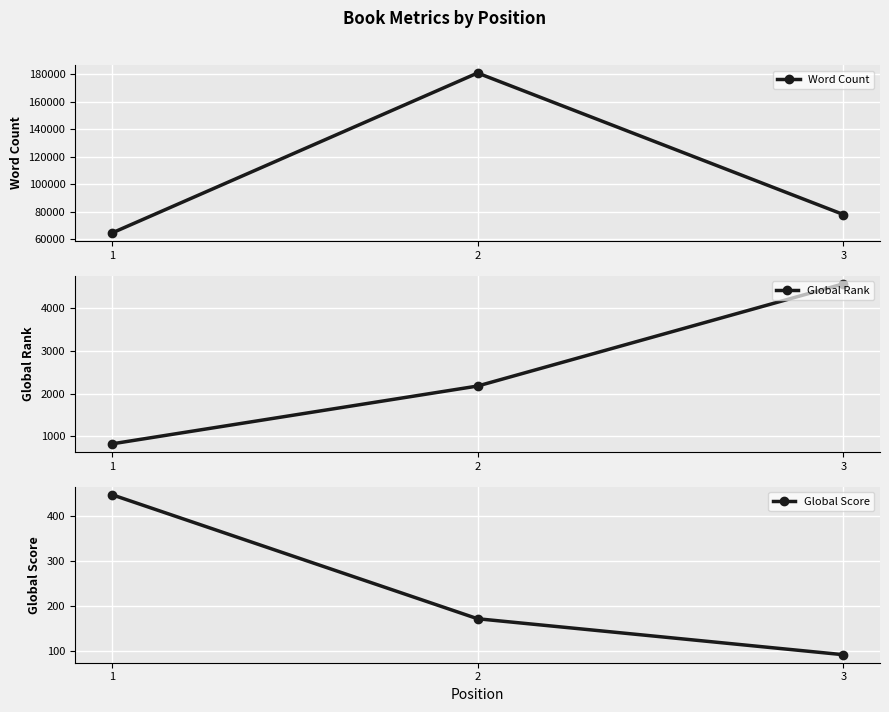

Which series has the largest range (max minus min)?

Word Count